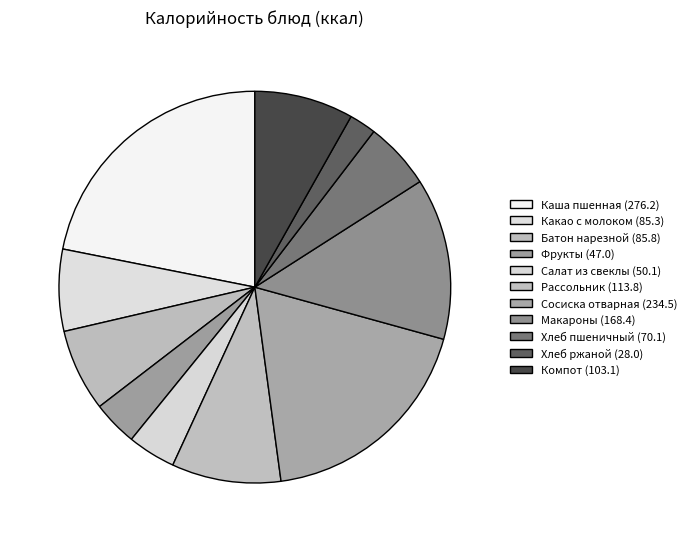

To the nearest percent, what portion does Компот represent?

8%